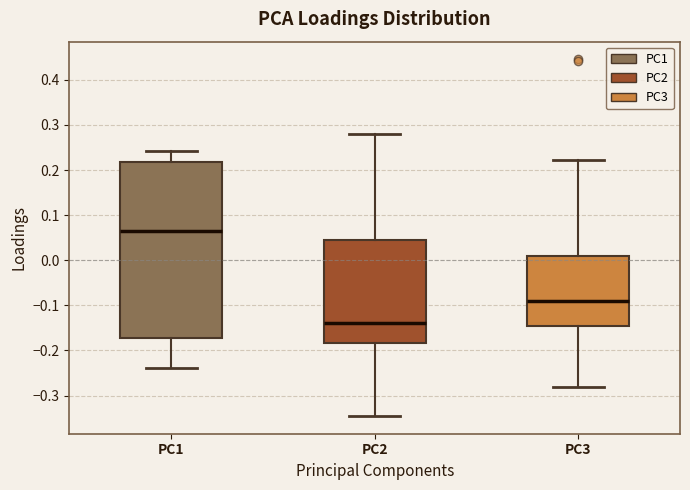

Which box's median line is the highest?

PC1